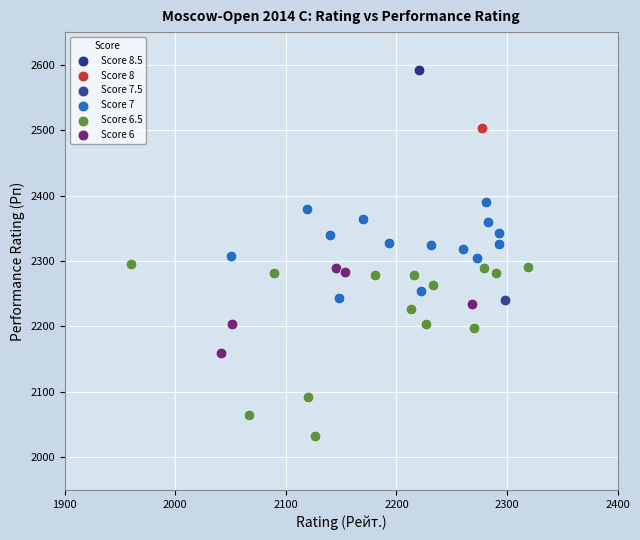

Which series reaches the maximum Y coordinate?

Score 8.5